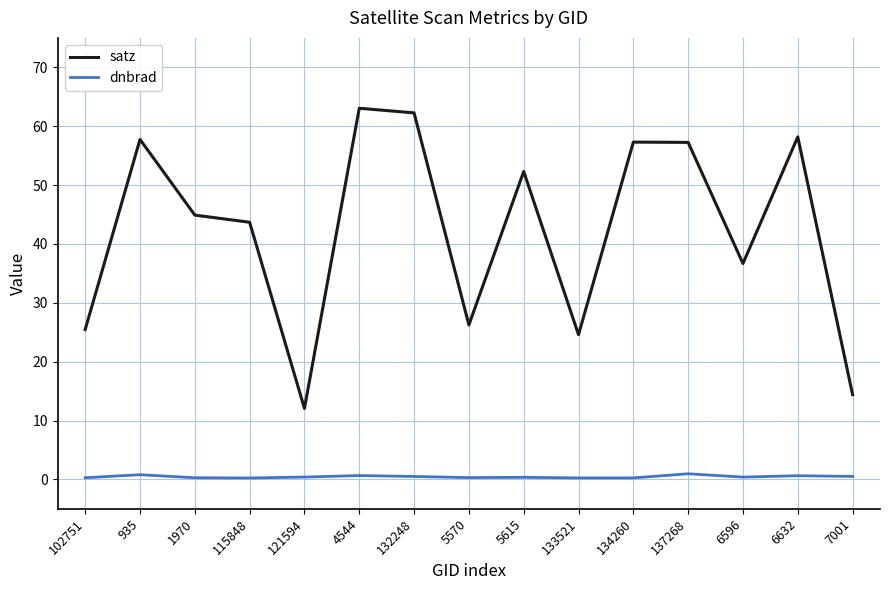

What is the difference between the satz values at 6632 and 4544?

4.9